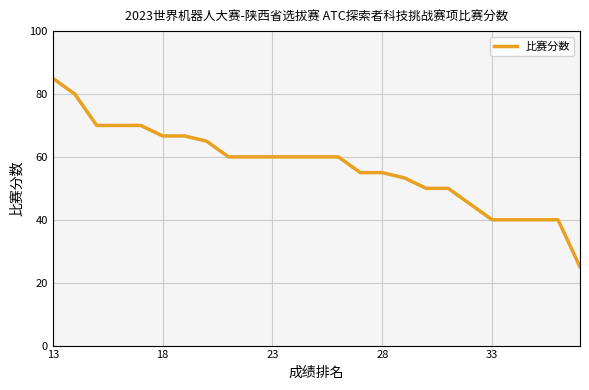

What is the smallest value displayed?

25.0